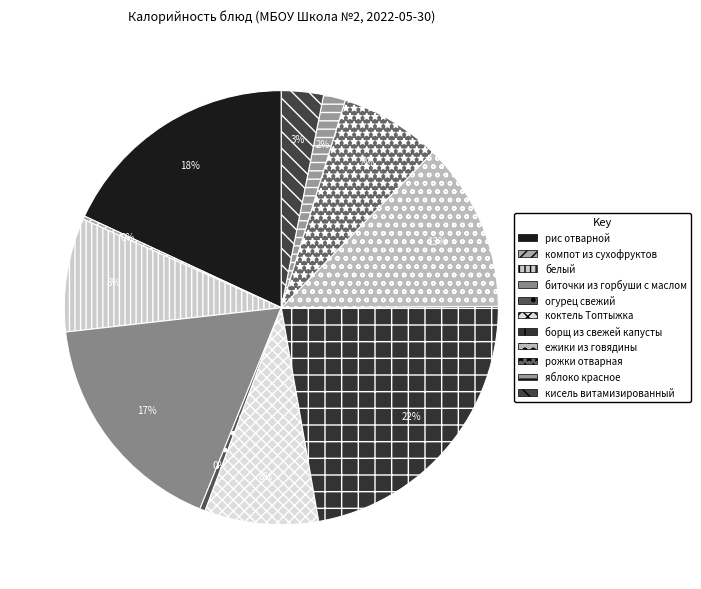

How many segments does this pie chart have?

11